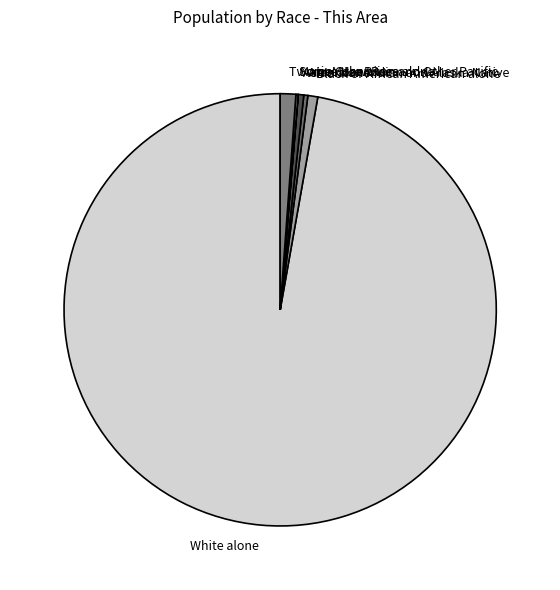

The Asian alone slice represents 0% of the pie. True or false?

True